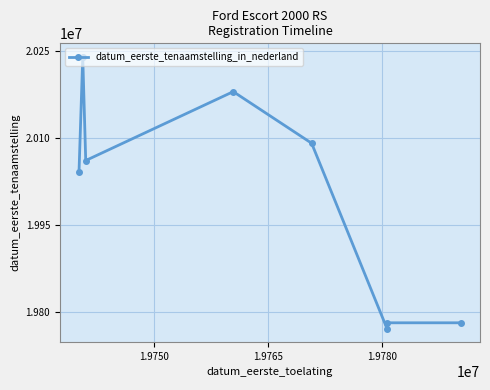

What is the minimum value shown in the chart?

19770701